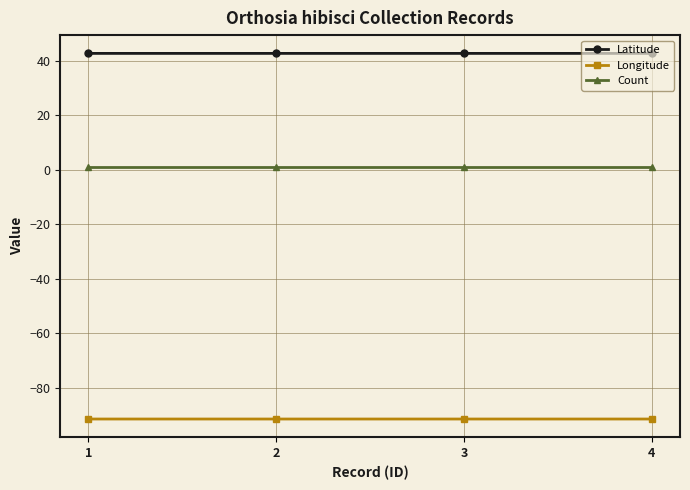

What value does the Longitude series have at 1?

-91.4